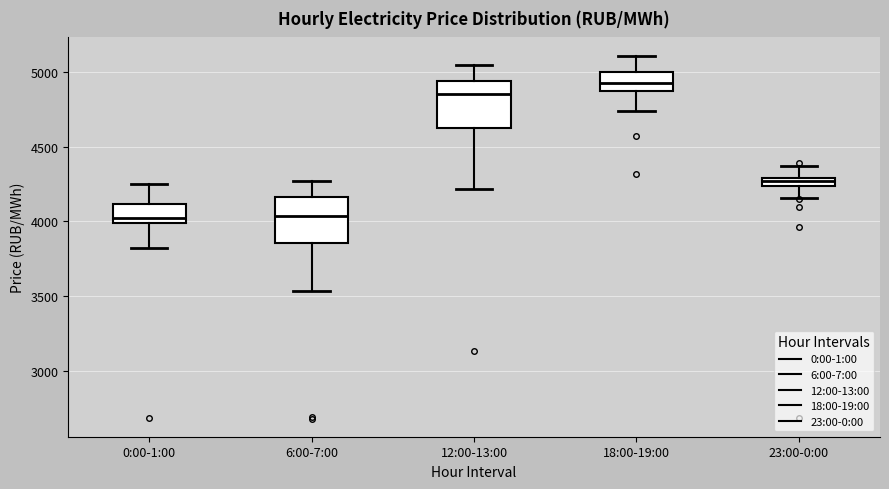

Where is the upper edge of the box for 6:00-7:00 on the y-axis? The values are not printed on the chart, so give them approximately, as read against the axis.

4150